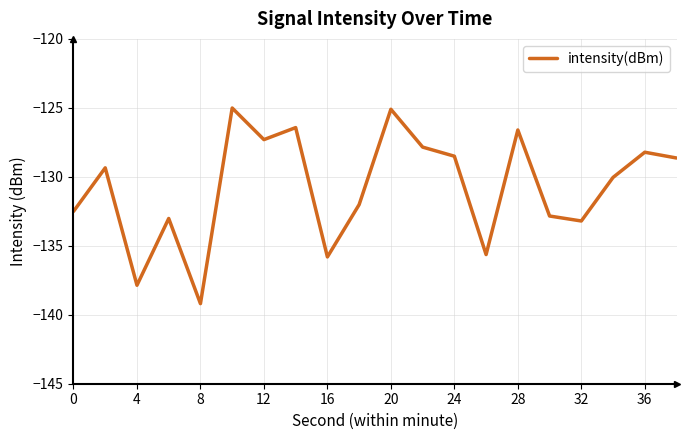

What is the greatest value displayed?

-125.0